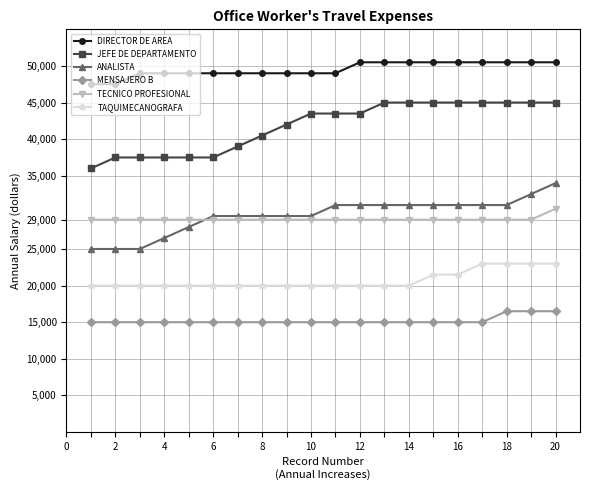

Rank the series by their maximum value, from lowest to highest.

MENSAJERO B, TAQUIMECANOGRAFA, TECNICO PROFESIONAL, ANALISTA, JEFE DE DEPARTAMENTO, DIRECTOR DE AREA